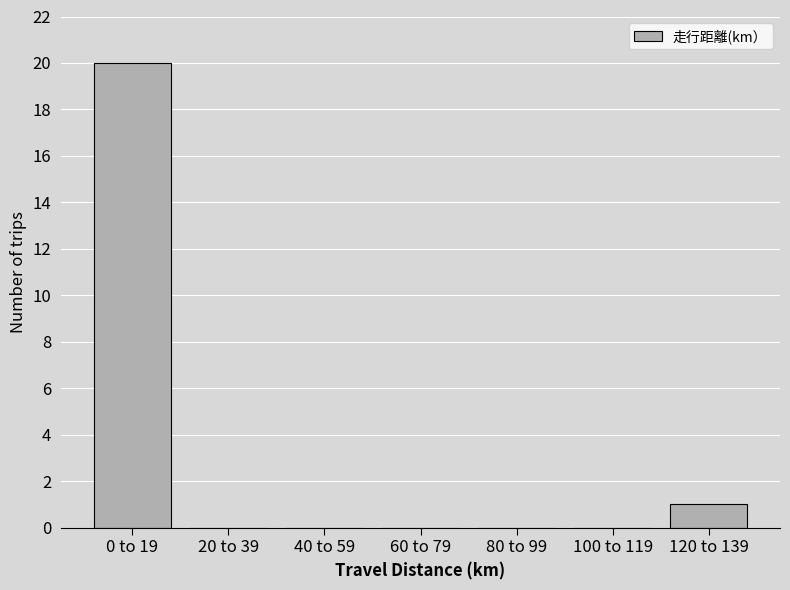

Reading left to right, list all the values displayed in this chart.

0 to 19=20	20 to 39=0	40 to 59=0	60 to 79=0	80 to 99=0	100 to 119=0	120 to 139=1